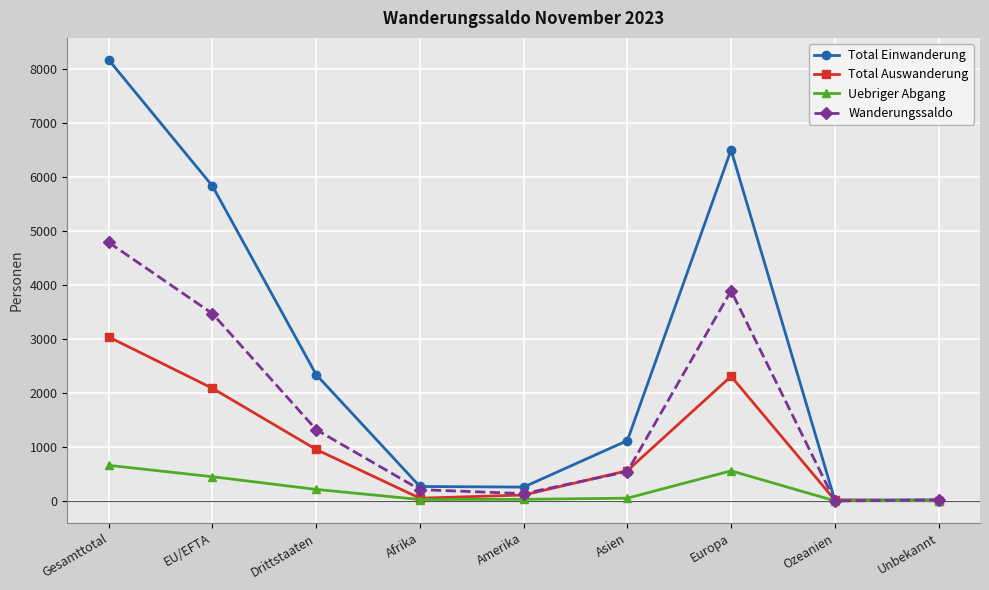

What is the difference between the Total Auswanderung values at Gesamttotal and Europa?

728